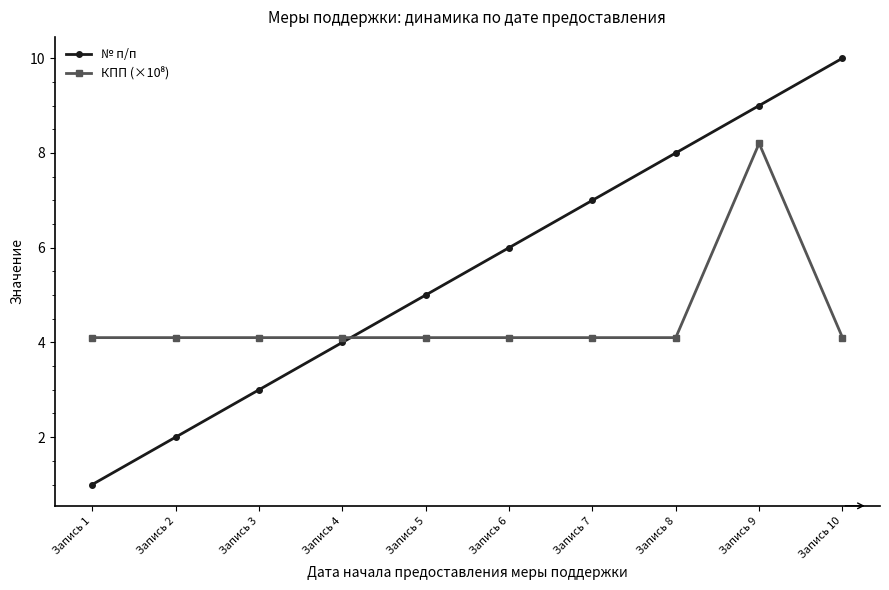

True or false: № п/п has a value of 4.4 at Запись 8.

False